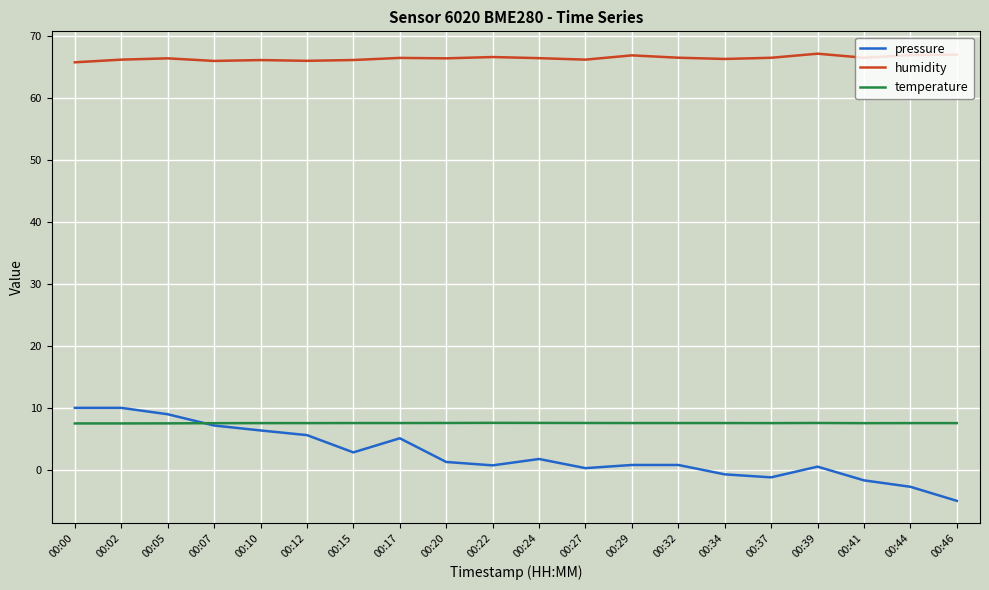

True or false: humidity and pressure intersect in this chart.

False